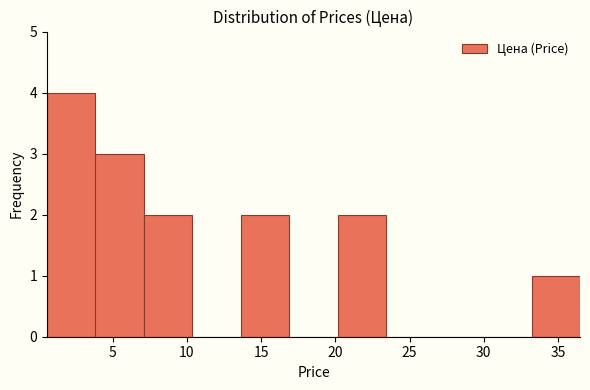

Which range on the x-axis has the tallest bar?

0.5 to 4.0